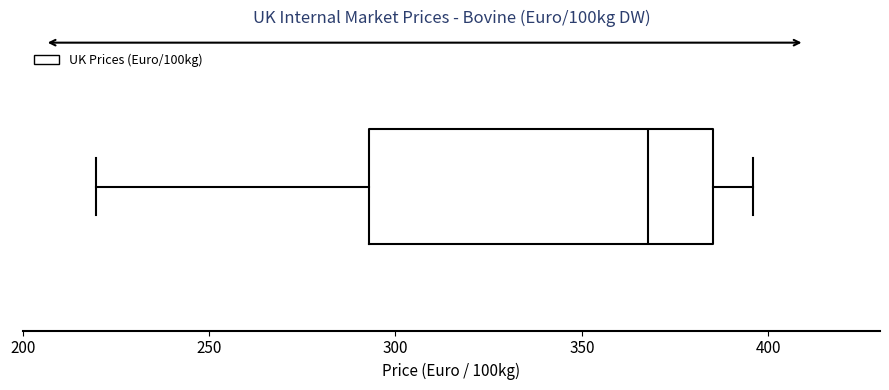

Transcribe this box plot: give where the median line is, the range the box spans, and where the two whiskers end, as read against the x-axis. The values are not printed on the chart, so give them approximately, as read against the axis.

median 370, box 295 to 385, whiskers 220 to 395